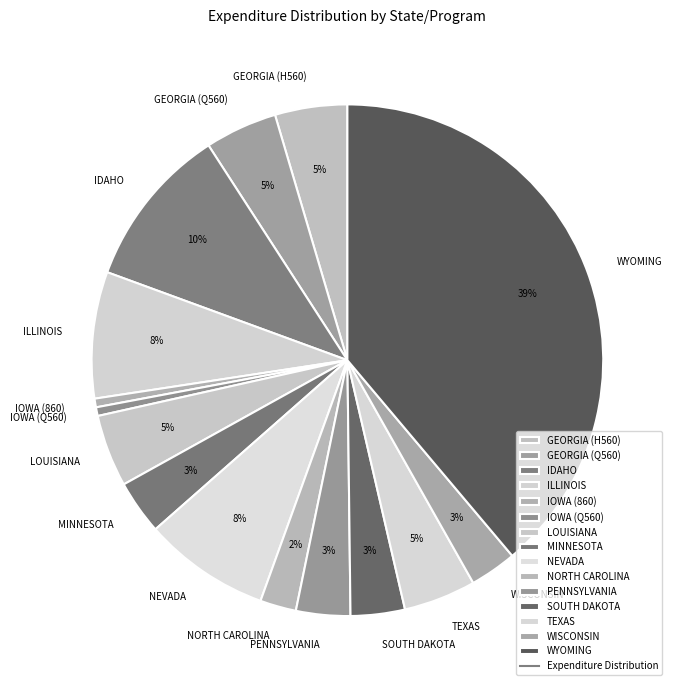

Do SOUTH DAKOTA and IDAHO together represent more than half of the pie?

No